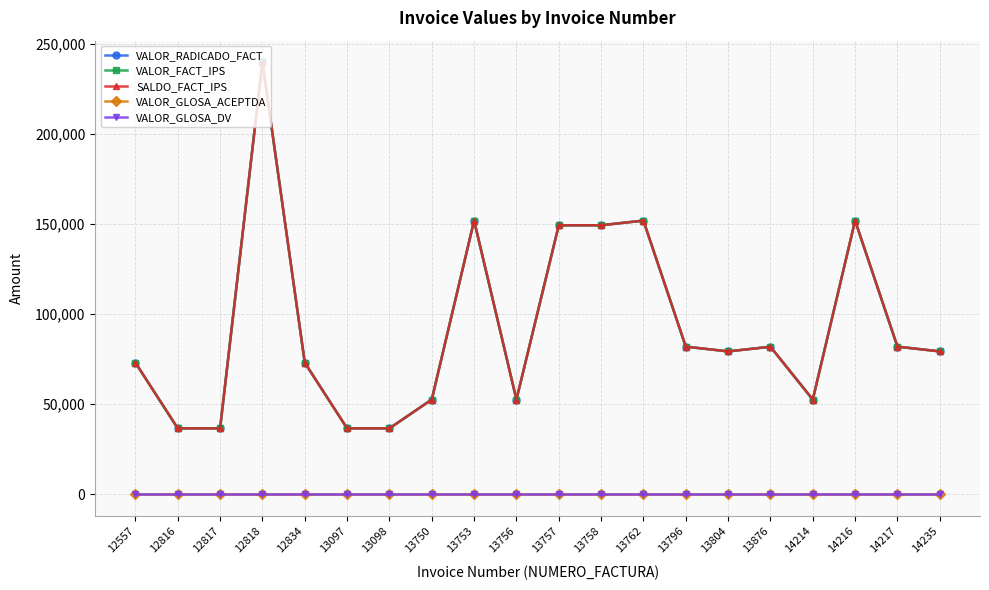

What is the highest value of the SALDO_FACT_IPS series?

240000